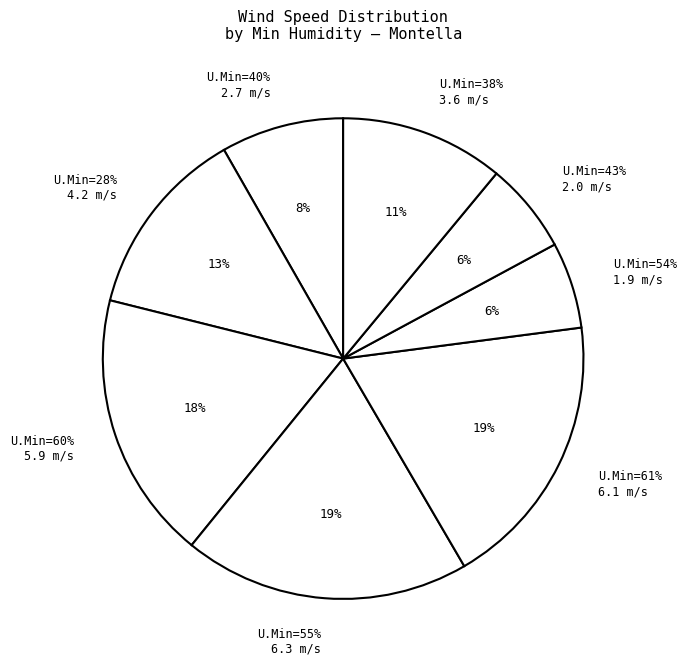

Rank the categories by value from highest to lowest.

55, 61, 60, 28, 38, 40, 43, 54